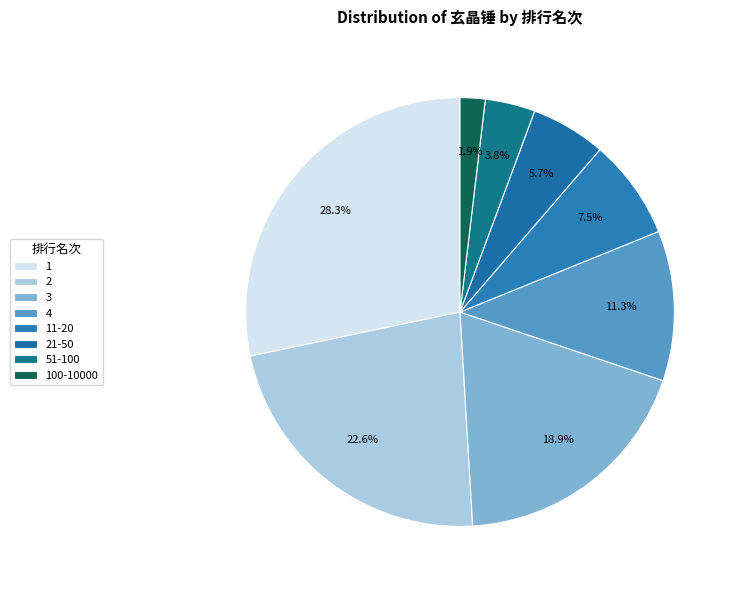

To the nearest percent, what percentage of the pie is 4?

11%